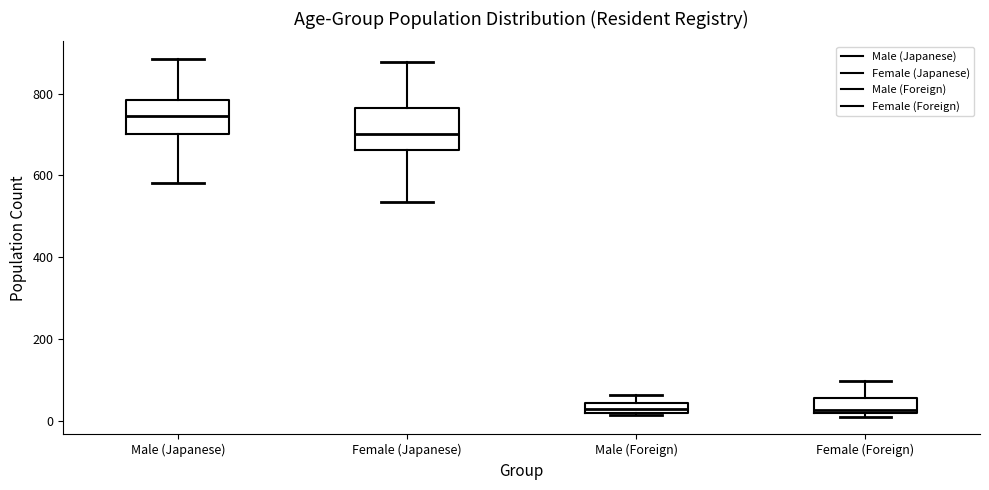

Where is the lower edge of the box for Male (Japanese) on the y-axis? The values are not printed on the chart, so give them approximately, as read against the axis.

700